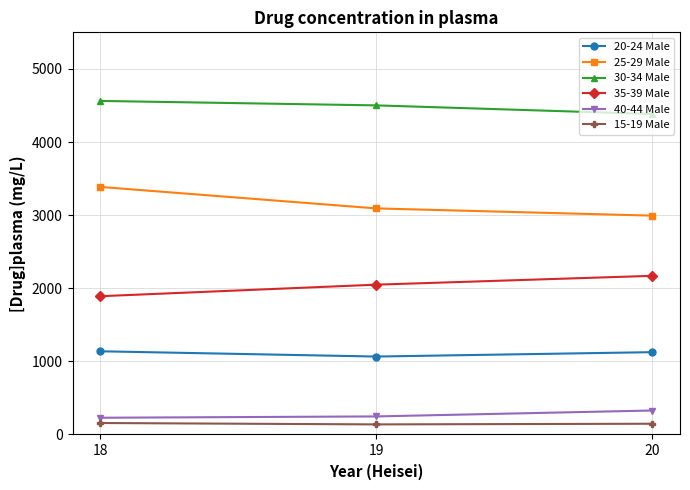

Count the number of data series in this chart.

6